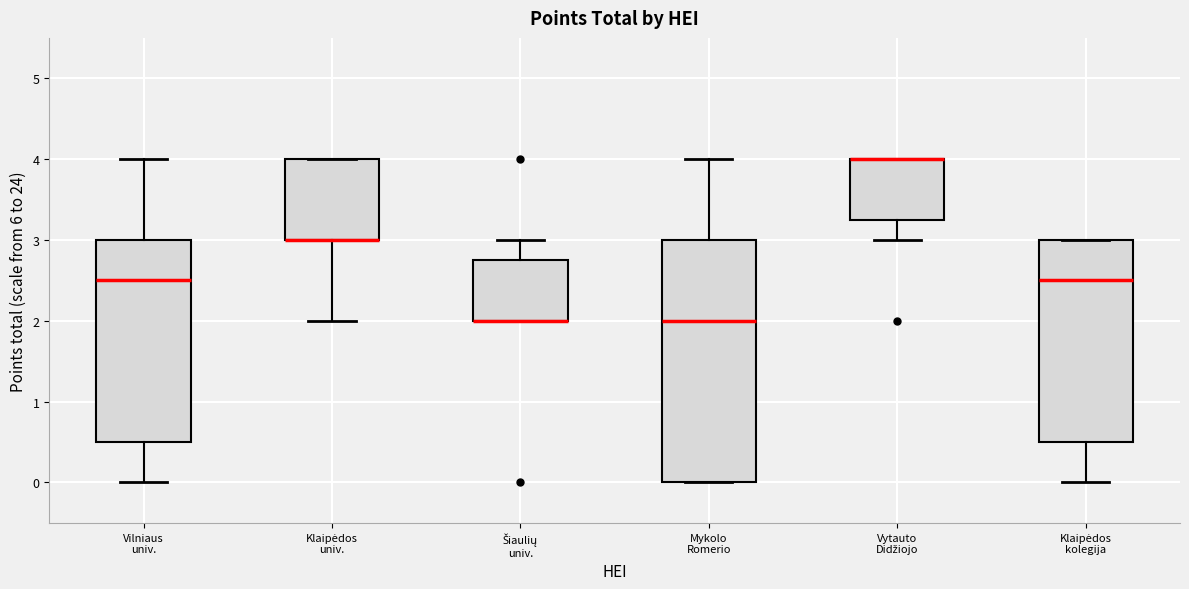

Comparing the boxes themselves (not the whiskers), which one is the tallest?

Mykolo Romerio